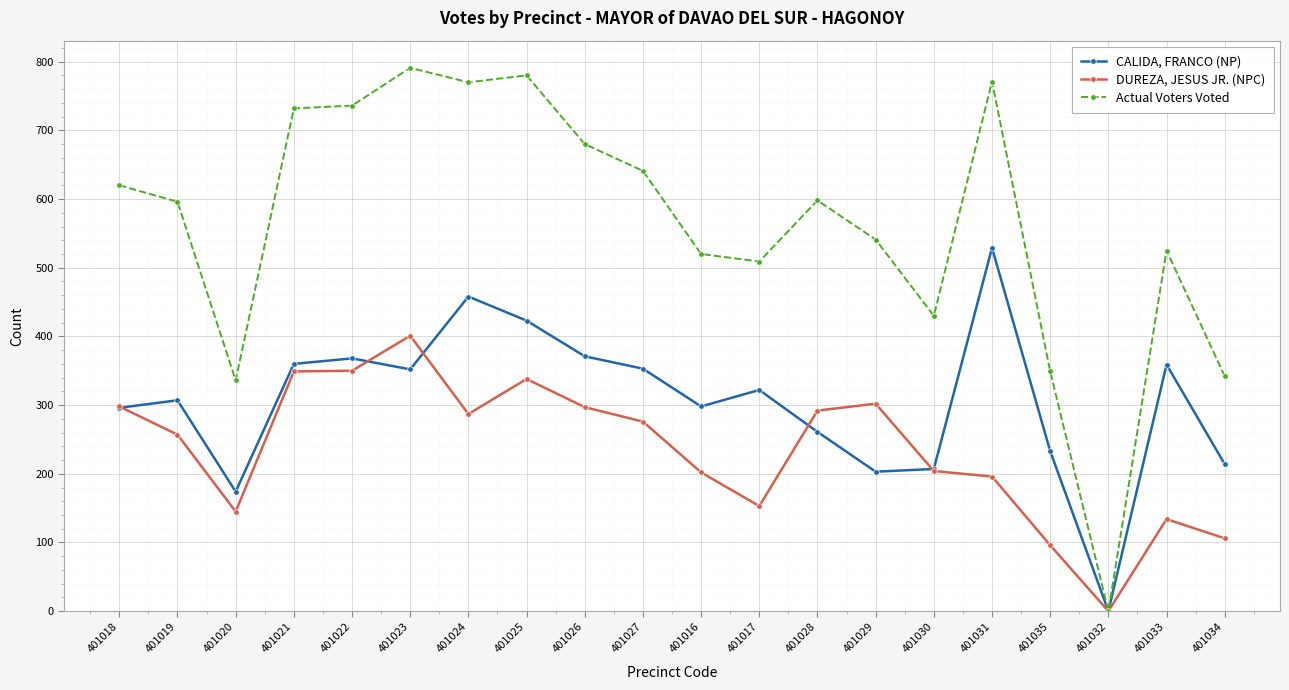

The value of Actual Voters Voted at 401018 is 911. True or false?

False